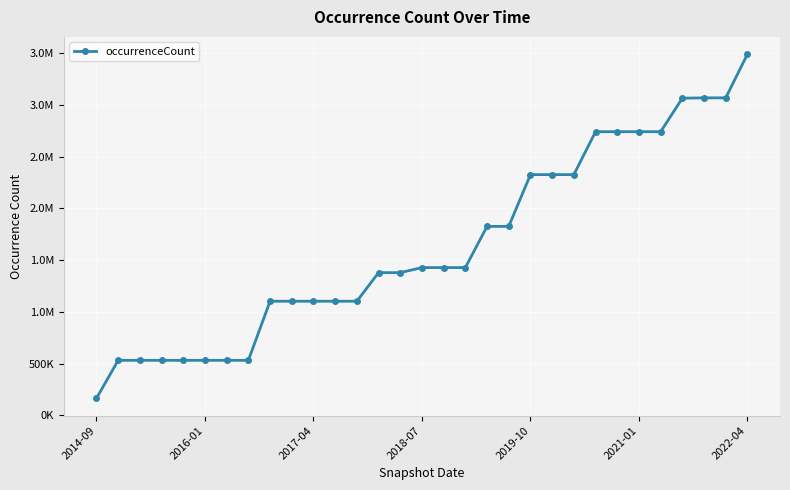

Is this an area chart (filled region under the line)?

No